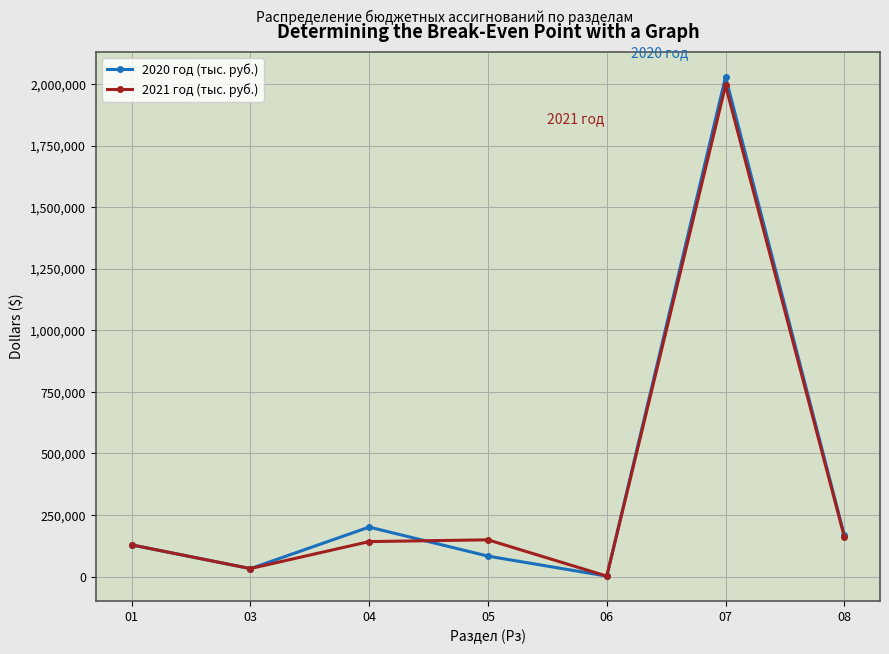

True or false: 2020 год (тыс. руб.) has more than 1 interior local peaks.

True